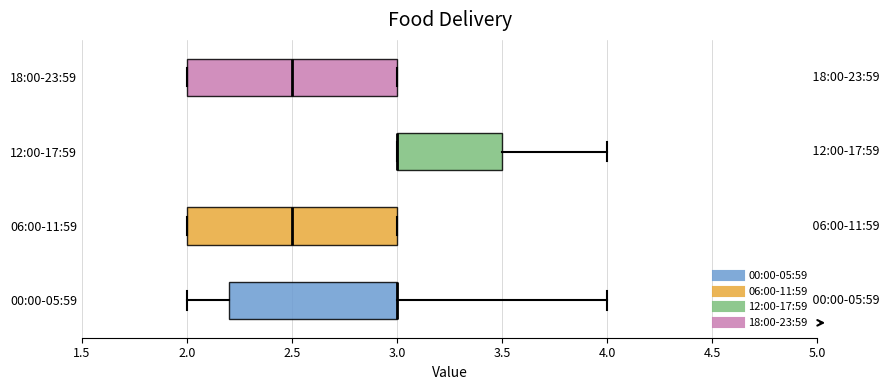

Where is the right edge of the box for 12:00-17:59 on the x-axis? The values are not printed on the chart, so give them approximately, as read against the axis.

3.5